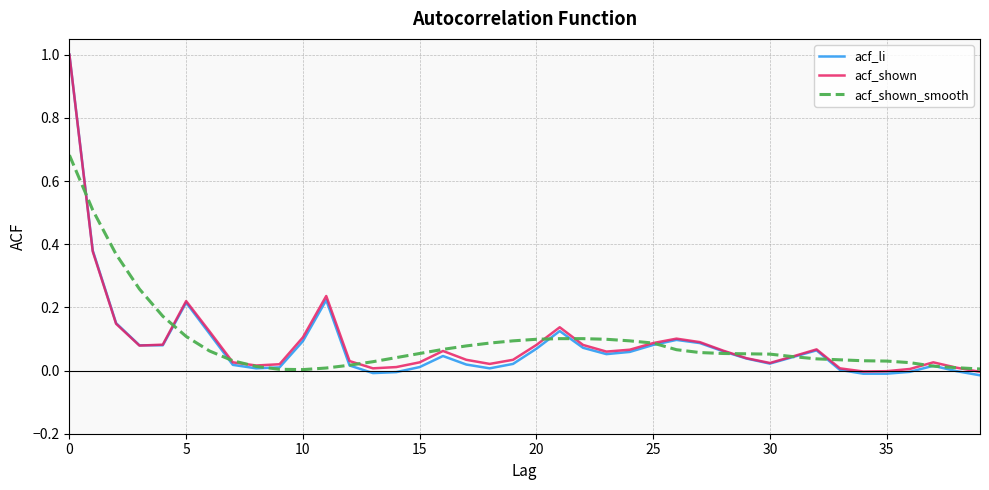

What is the maximum value for acf_shown?

1.0